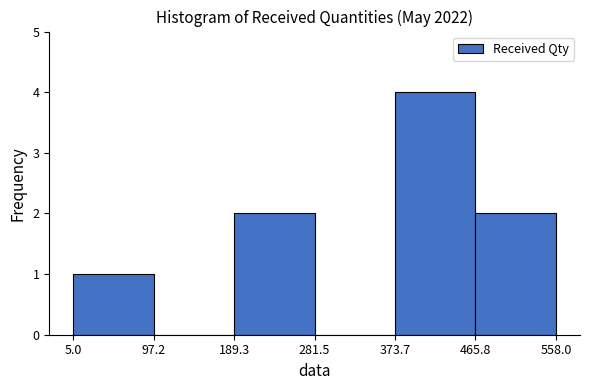

Reading left to right, transcribe this chart: for each bar, give the range it covers on the x-axis and its height. The values are not printed on the chart, so give them approximately, as read against the axis.

5.0 to 97.2: 1
97.2 to 189.3: 0
189.3 to 281.5: 2
281.5 to 373.7: 0
373.7 to 465.8: 4
465.8 to 558.0: 2